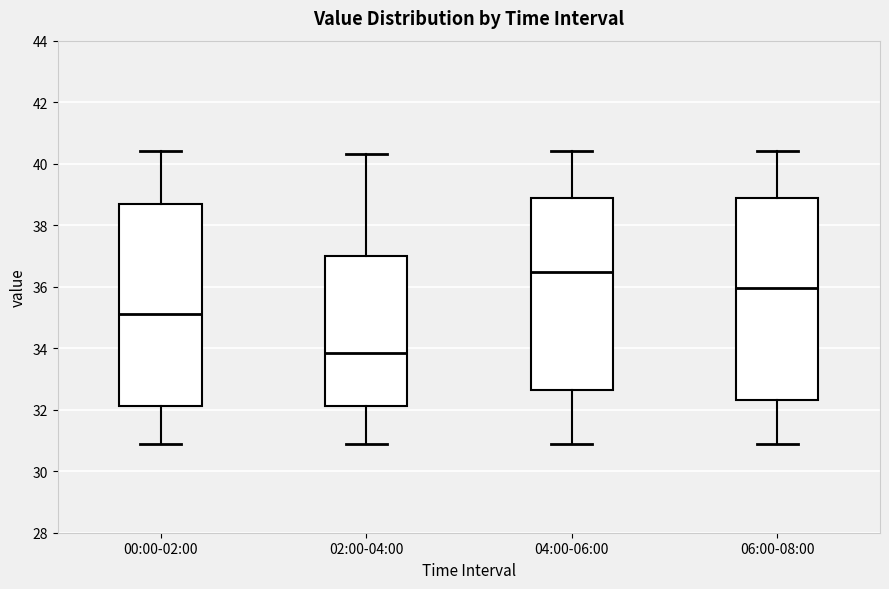

Reading left to right, read every box against the y-axis: the position of its median line, the range the box covers, and the ends of its whiskers. The values are not printed on the chart, so give them approximately, as read against the axis.

00:00-02:00: median 35.2, box 32.2 to 38.6, whiskers 30.8 to 40.4
02:00-04:00: median 33.8, box 32.2 to 37.0, whiskers 30.8 to 40.4
04:00-06:00: median 36.4, box 32.6 to 38.8, whiskers 30.8 to 40.4
06:00-08:00: median 36.0, box 32.4 to 38.8, whiskers 30.8 to 40.4